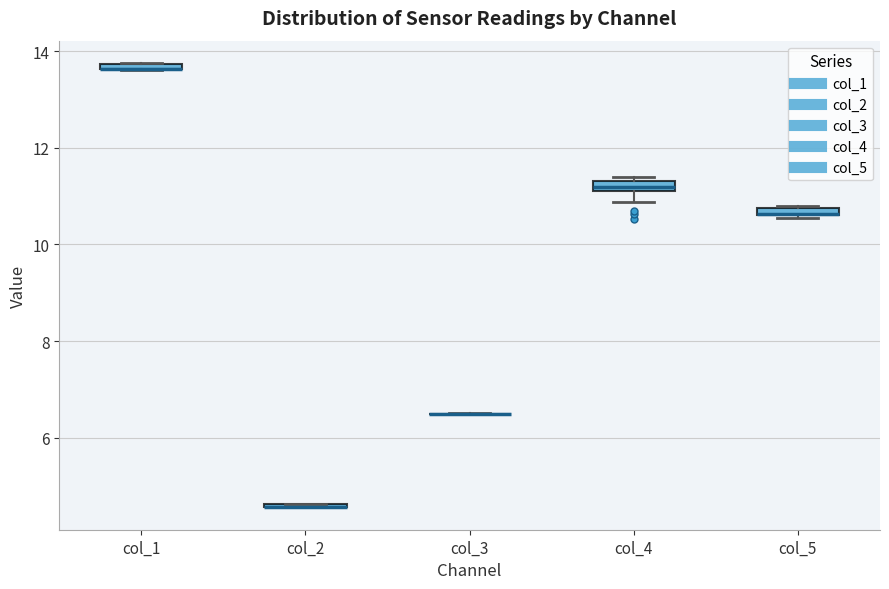

Where is the lower edge of the box for col_1 on the y-axis? The values are not printed on the chart, so give them approximately, as read against the axis.

13.6